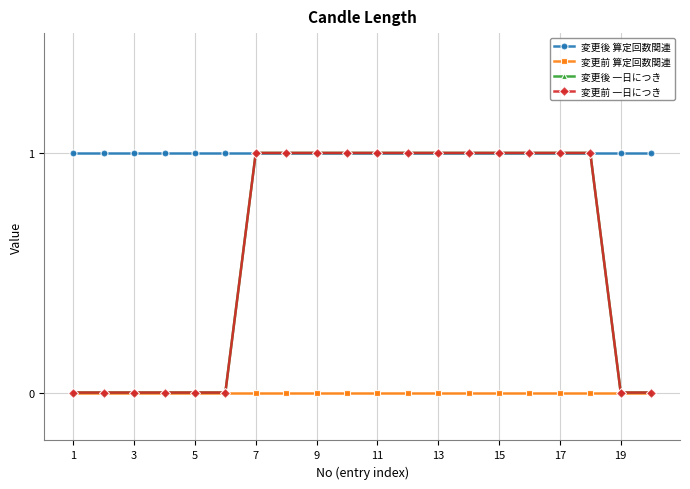

Which label corresponds to the smallest value in the chart?

1